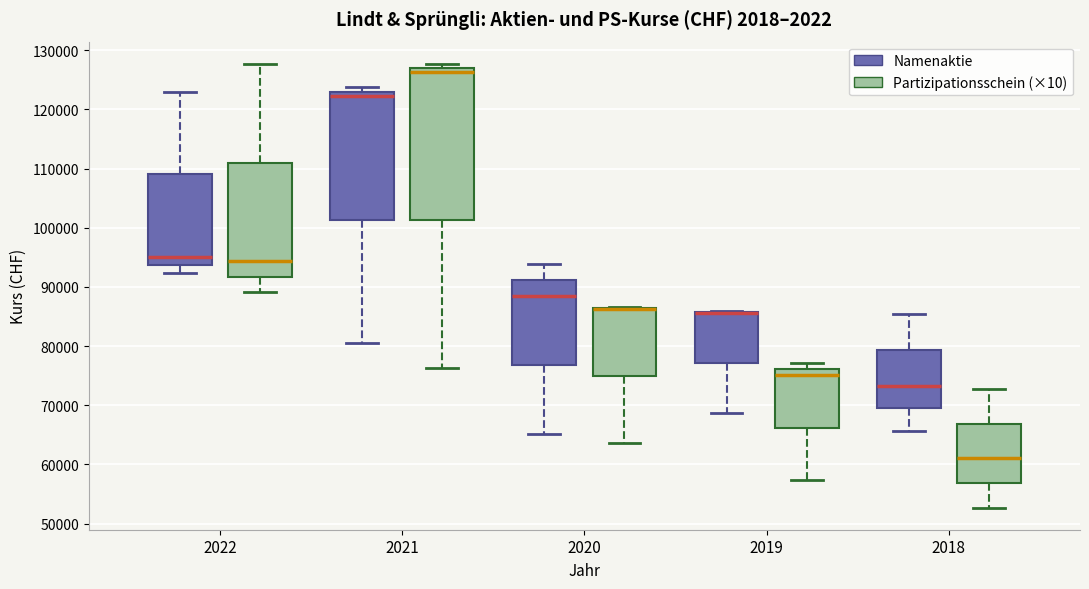

Which box is the tallest, from its lower edge to its upper edge?

2021 (Partizipationsschein (×10))